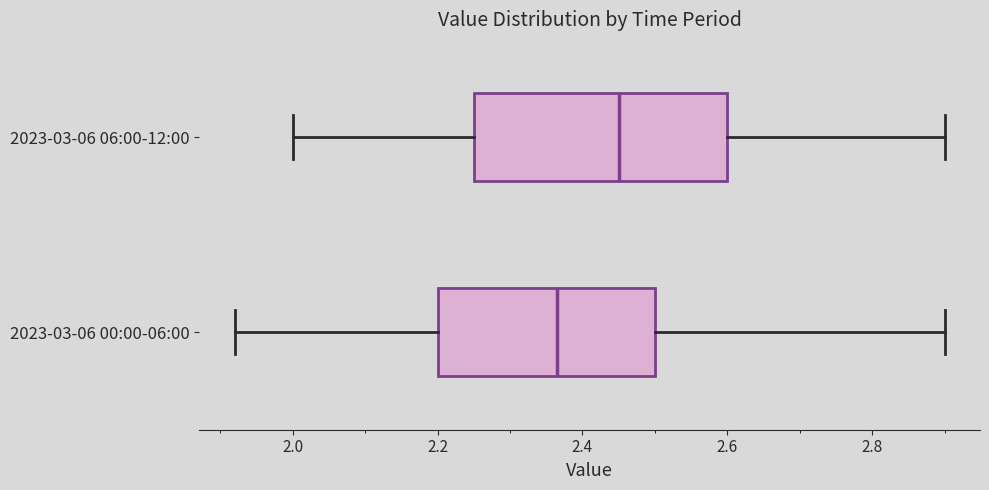

Reading bottom to top, transcribe this box plot: for each box, give where its median line is, the range the box spans, and where its two whiskers end, as read against the x-axis. The values are not printed on the chart, so give them approximately, as read against the axis.

2023-03-06 00:00-06:00: median 2.36, box 2.20 to 2.50, whiskers 1.92 to 2.90
2023-03-06 06:00-12:00: median 2.46, box 2.26 to 2.60, whiskers 2.00 to 2.90